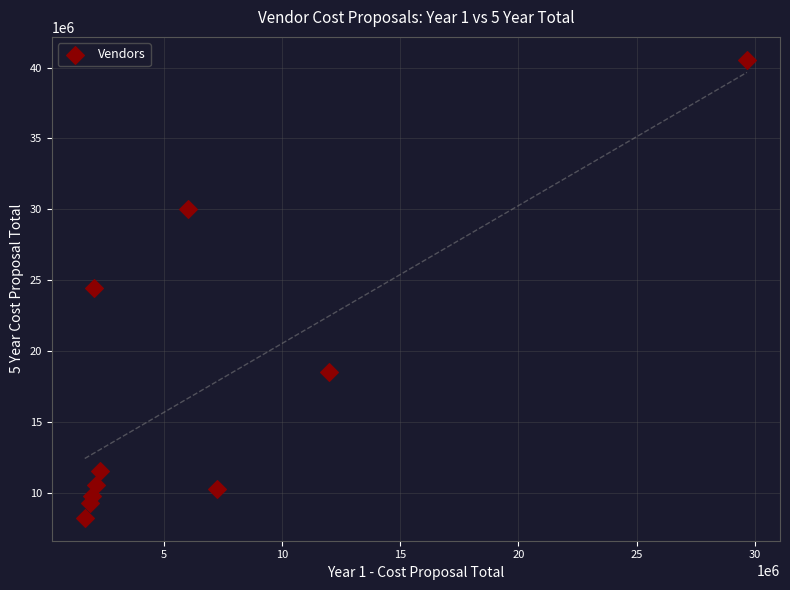

What is the average Y value?

17322710.6